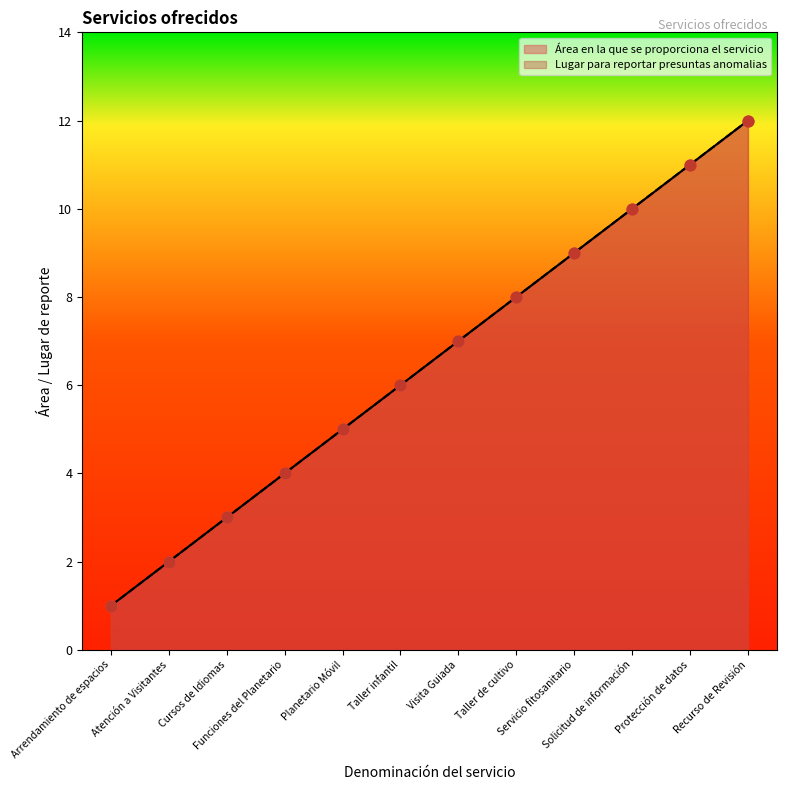

Which series has the largest total across all categories?

Área en la que se proporciona el servicio